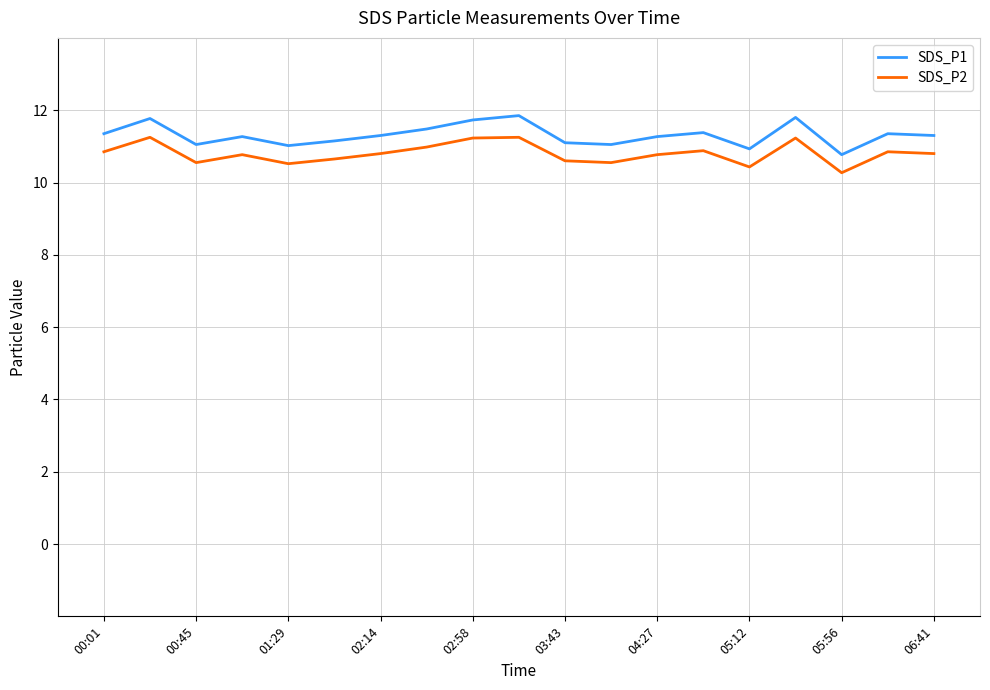

True or false: SDS_P2 and SDS_P1 cross at least once.

False